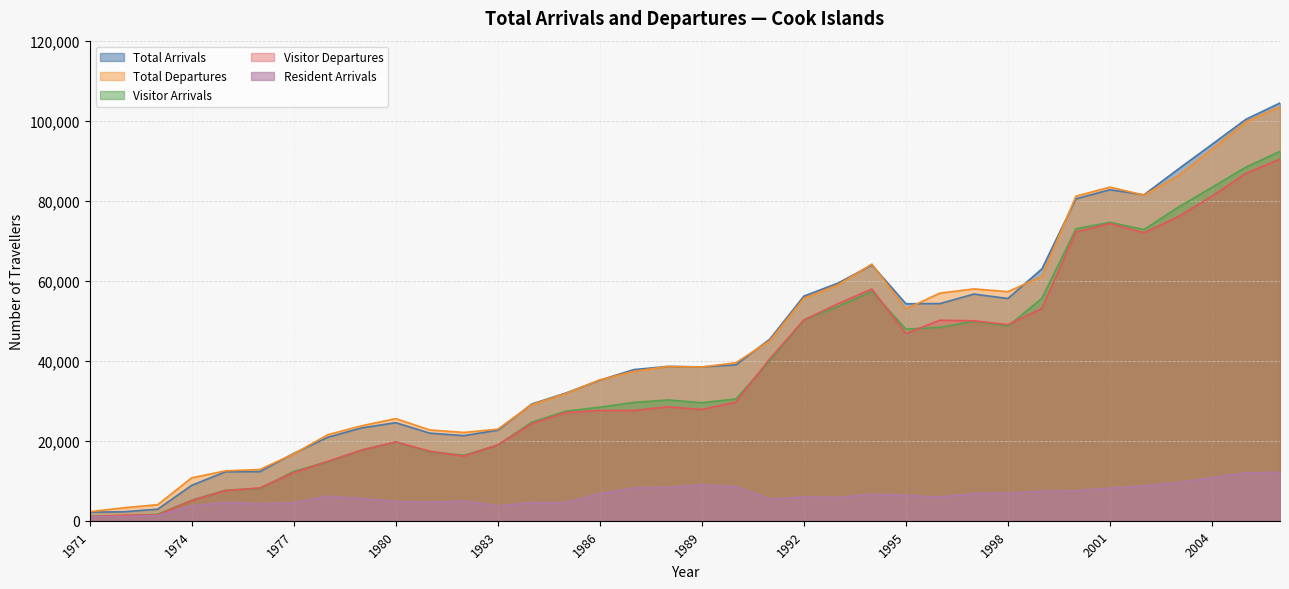

How many values in the Resident Arrivals series are below 6128?

18